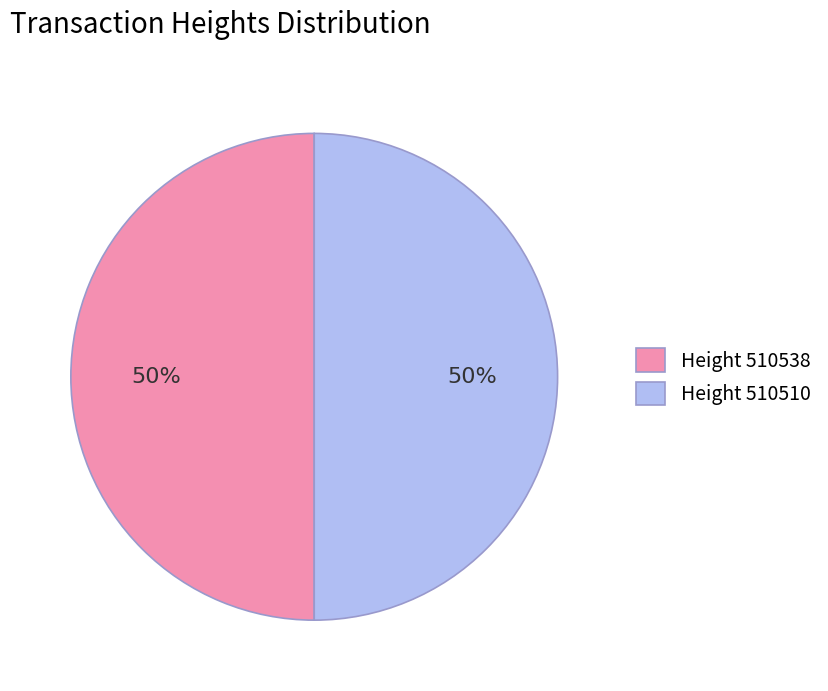

Is it true that Height 510538 is 50% of the pie?

True